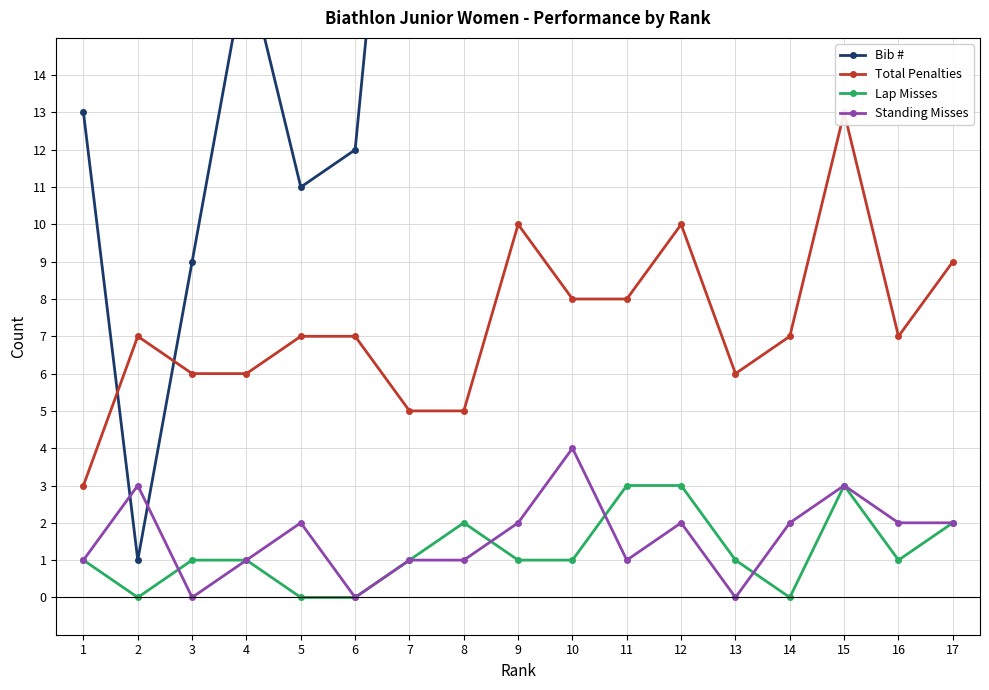

The Total Penalties series shows 10 at 13. True or false?

False